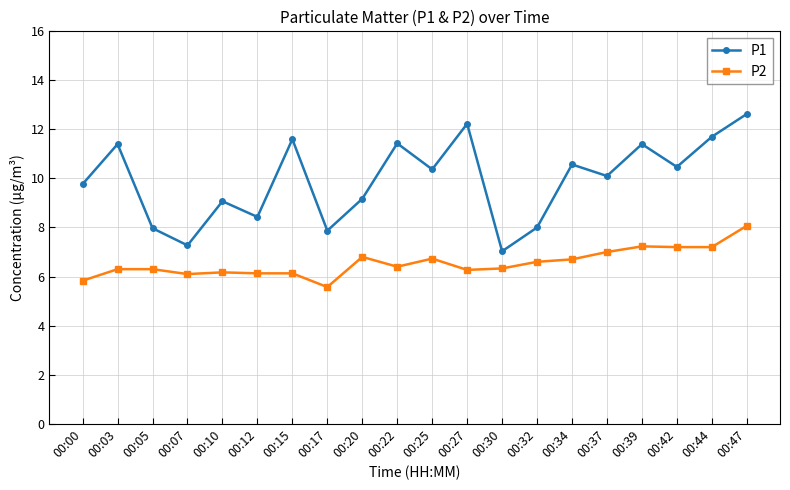

True or false: P1 has a value of 7.1 at 00:03.

False